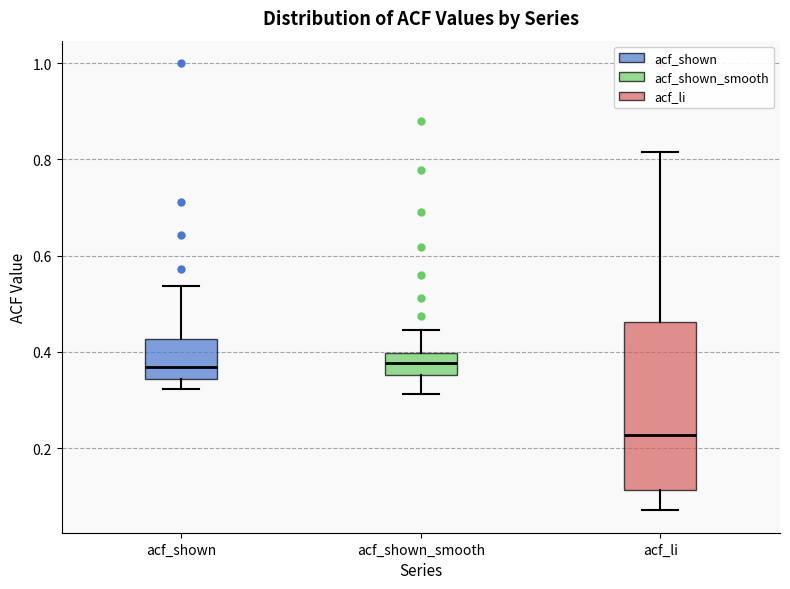

Where does the lower whisker of the box for acf_shown_smooth end on the y-axis? The values are not printed on the chart, so give them approximately, as read against the axis.

0.32